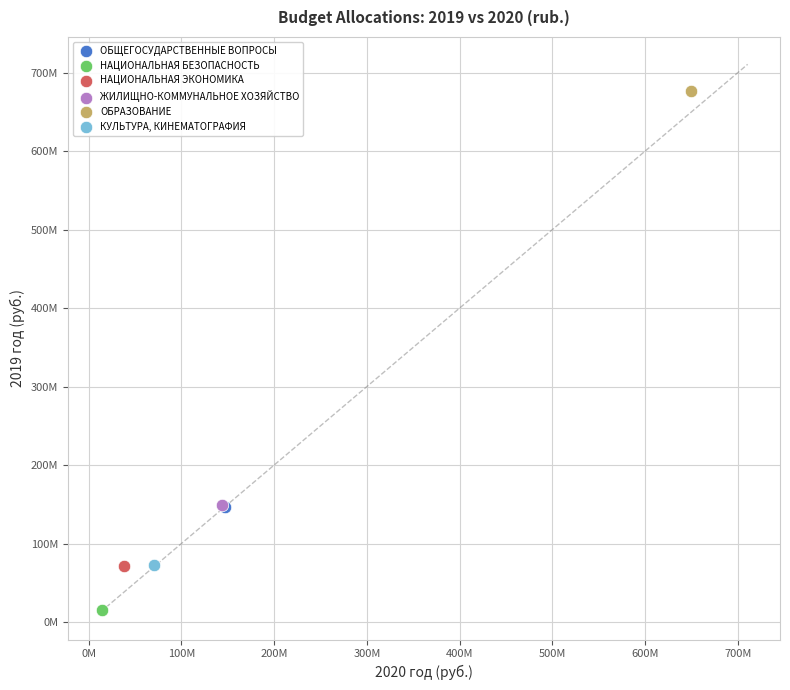

What are all the series names shown in the legend?

ОБЩЕГОСУДАРСТВЕННЫЕ ВОПРОСЫ, НАЦИОНАЛЬНАЯ БЕЗОПАСНОСТЬ, НАЦИОНАЛЬНАЯ ЭКОНОМИКА, ЖИЛИЩНО-КОММУНАЛЬНОЕ ХОЗЯЙСТВО, ОБРАЗОВАНИЕ, КУЛЬТУРА, КИНЕМАТОГРАФИЯ